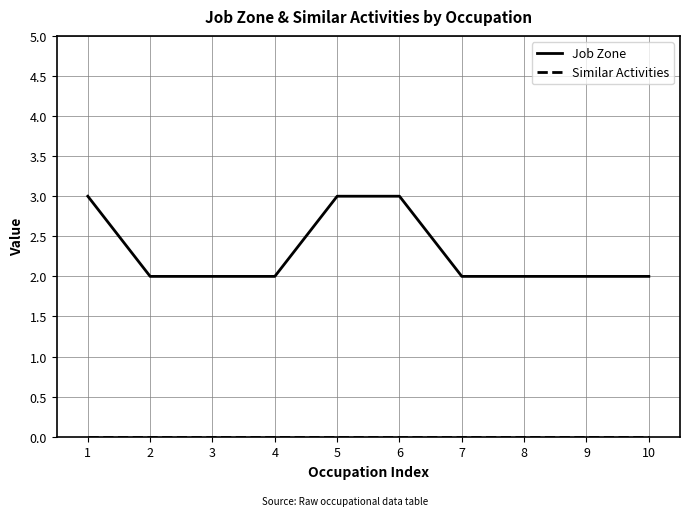

What is the difference between the highest and lowest values at 10?

2